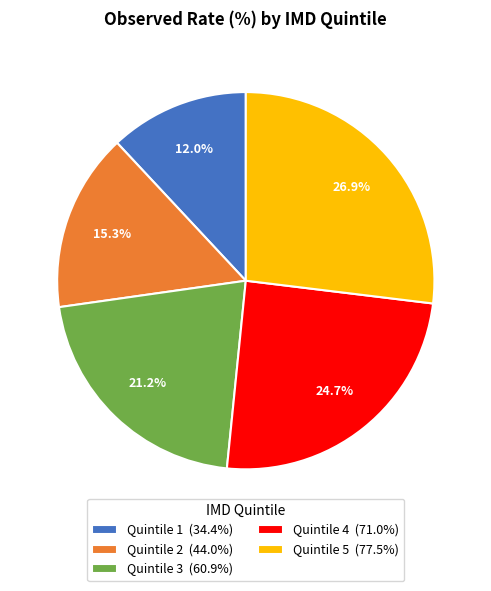

How much of the chart is everything except Quintile 3?

78.8%